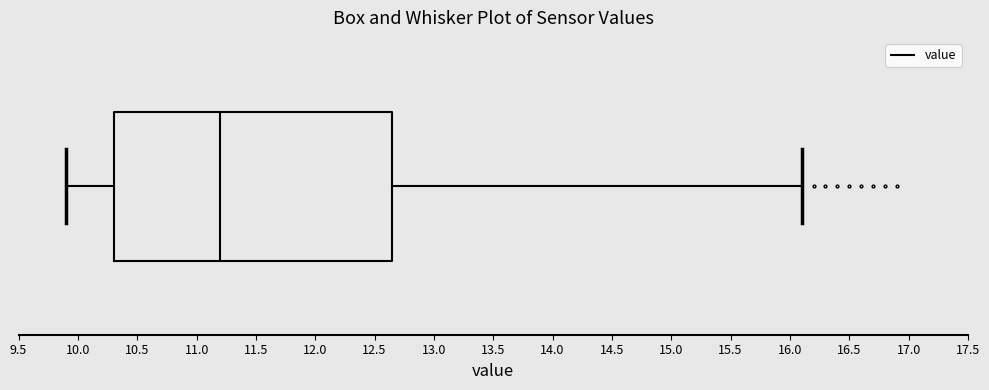

Where does the right whisker of the box end on the x-axis? The values are not printed on the chart, so give them approximately, as read against the axis.

16.10